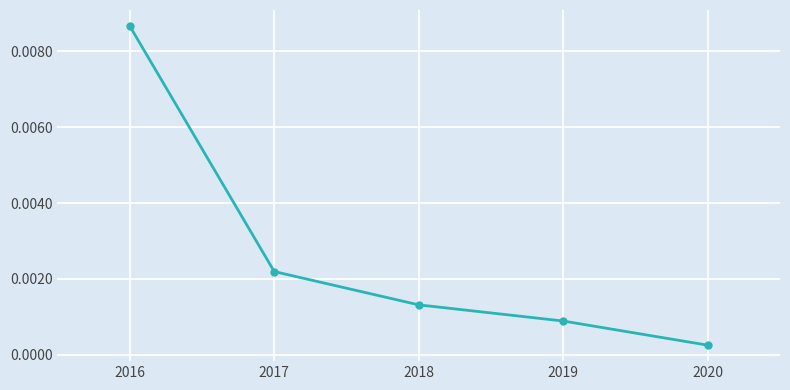

Which label corresponds to the smallest value in the chart?

2020